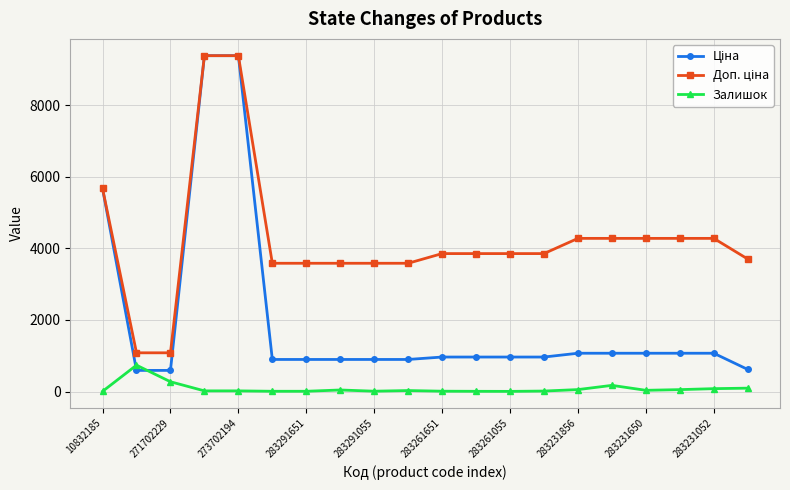

What is the greatest value displayed?

9384.0